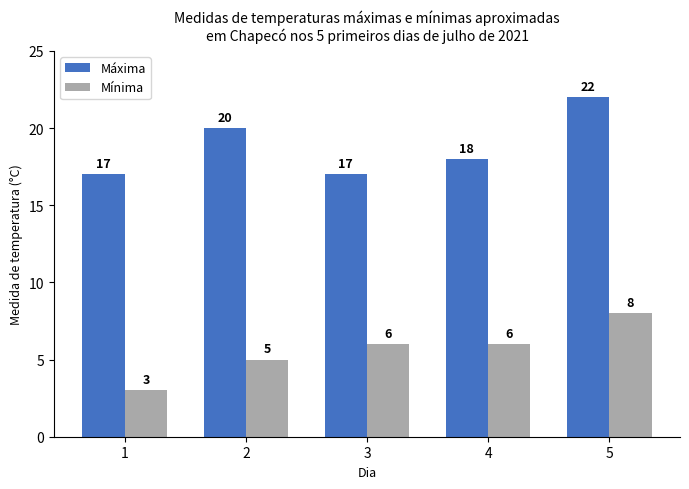

Count the number of categories in the chart.

5